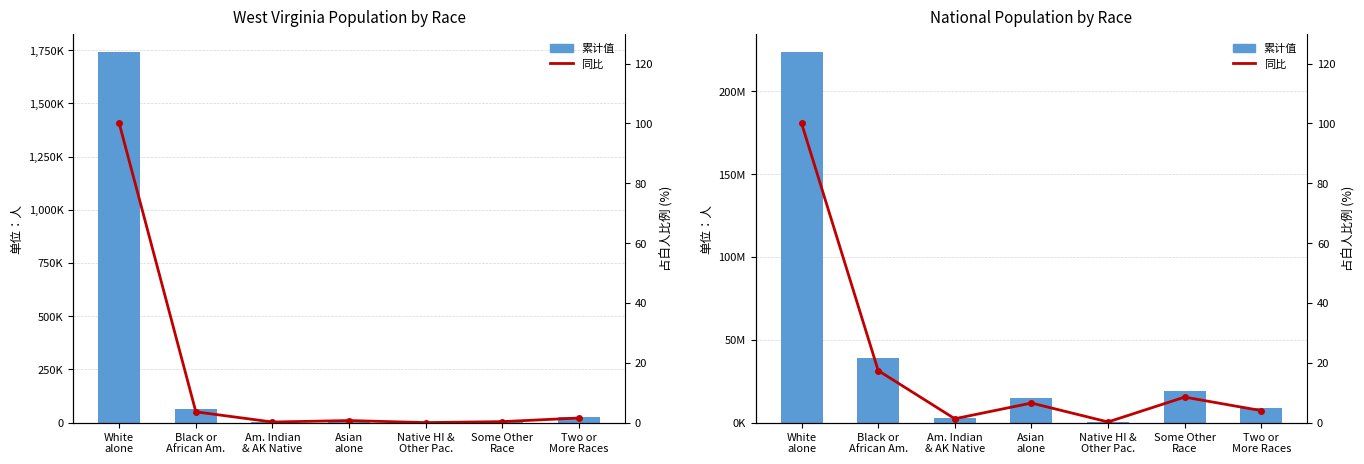

Reading left to right, extract all data points from this chart.

West Virginia: White
alone=1739988.0	Black or
African Am.=63124.0	Am. Indian
& AK Native=3787.0	Asian
alone=12406.0	Native HI &
Other Pac.=428.0	Some Other
Race=6119.0	Two or
More Races=27142.0
National: White
alone=223553265.0	Black or
African Am.=38929319.0	Am. Indian
& AK Native=2932248.0	Asian
alone=14674252.0	Native HI &
Other Pac.=540013.0	Some Other
Race=19107368.0	Two or
More Races=9009073.0
同比: White
alone=100.0	Black or
African Am.=17.4	Am. Indian
& AK Native=1.3	Asian
alone=6.6	Native HI &
Other Pac.=0.2	Some Other
Race=8.5	Two or
More Races=4.0